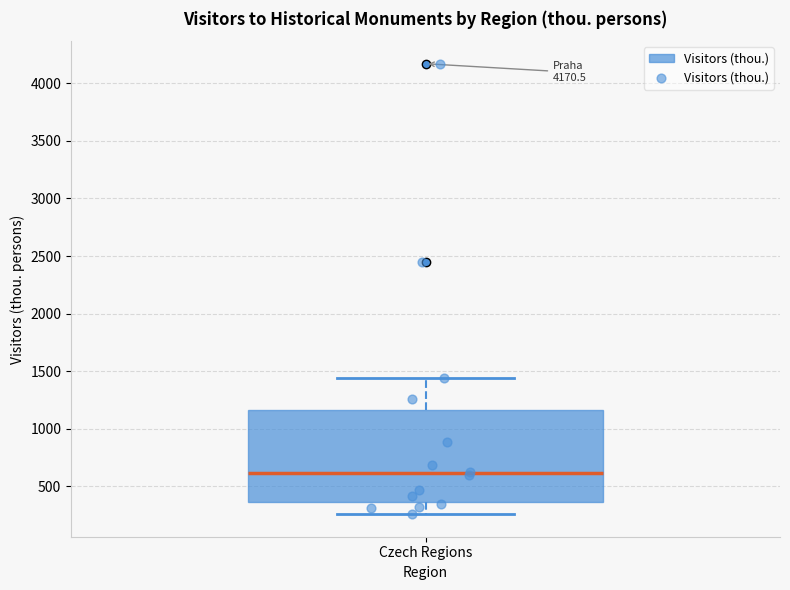

Transcribe this box plot: give where the median line is, the range the box spans, and where the two whiskers end, as read against the y-axis. The values are not printed on the chart, so give them approximately, as read against the axis.

median 600, box 350 to 1150, whiskers 250 to 1450